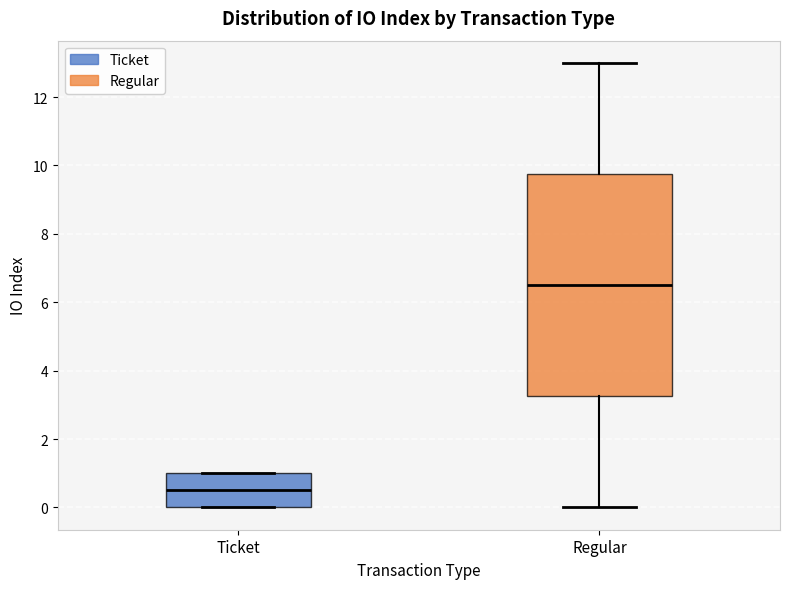

Comparing the boxes themselves (not the whiskers), which one is the tallest?

Regular